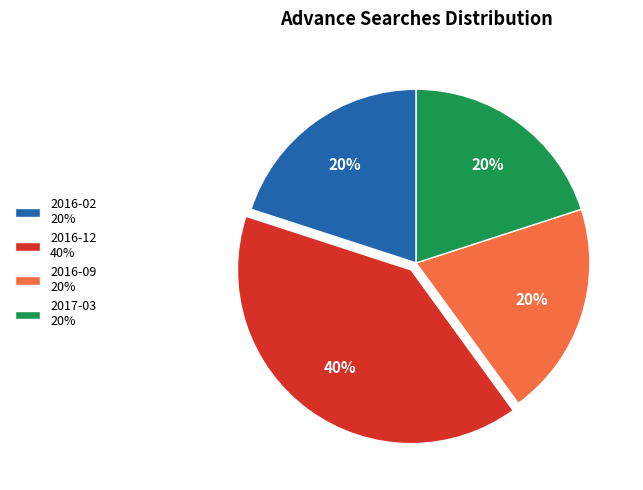

Approximately how many times larger is the value at 2017-03 compared to 2016-02?

1.0